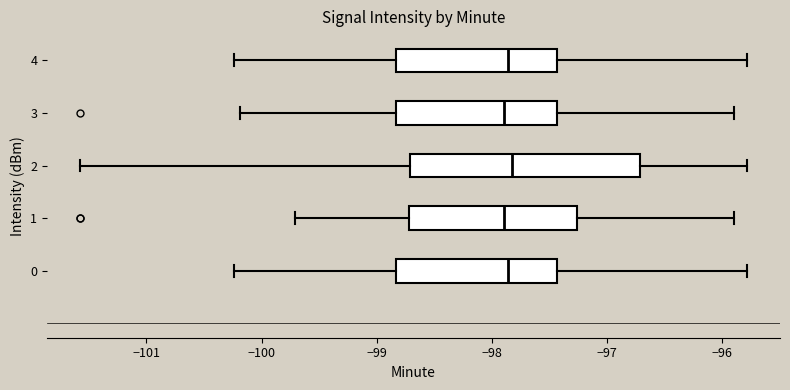

Reading bottom to top, transcribe this box plot: for each box, give where its median line is, the range the box spans, and where its two whiskers end, as read against the x-axis. The values are not printed on the chart, so give them approximately, as read against the axis.

0: median -97.9, box -98.8 to -97.4, whiskers -100.2 to -95.8
1: median -97.9, box -98.7 to -97.3, whiskers -99.7 to -95.9
2: median -97.8, box -98.7 to -96.7, whiskers -101.6 to -95.8
3: median -97.9, box -98.8 to -97.4, whiskers -100.2 to -95.9
4: median -97.9, box -98.8 to -97.4, whiskers -100.2 to -95.8